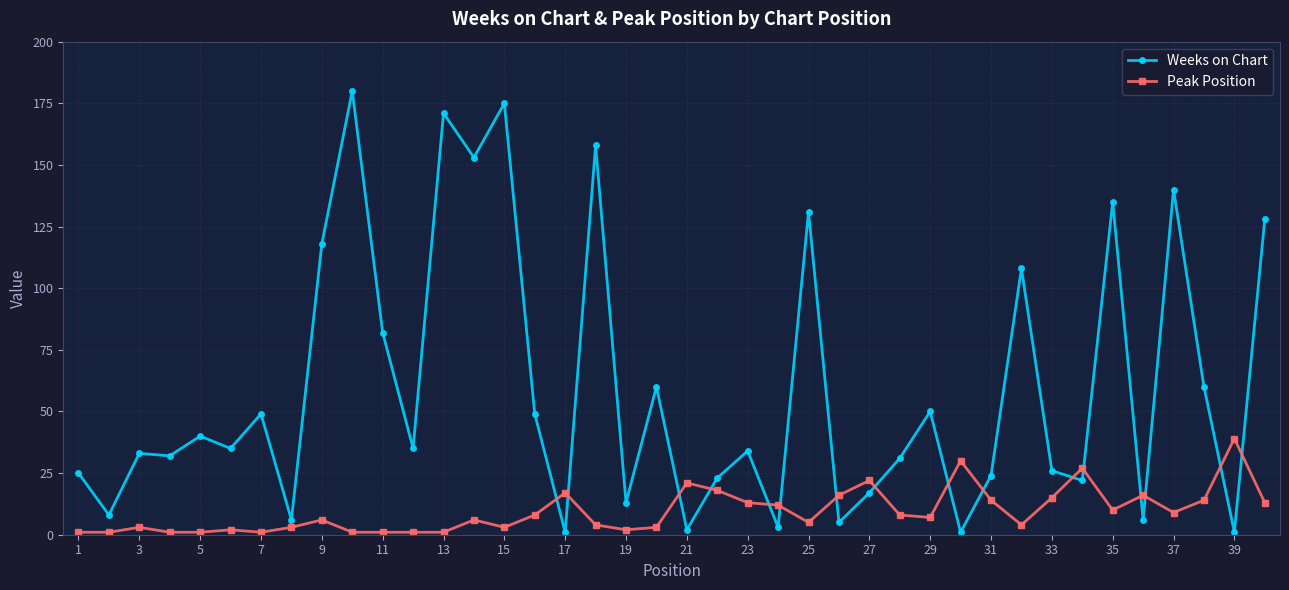

Which series ends up on top after the final intersection of Weeks on Chart and Peak Position?

Weeks on Chart